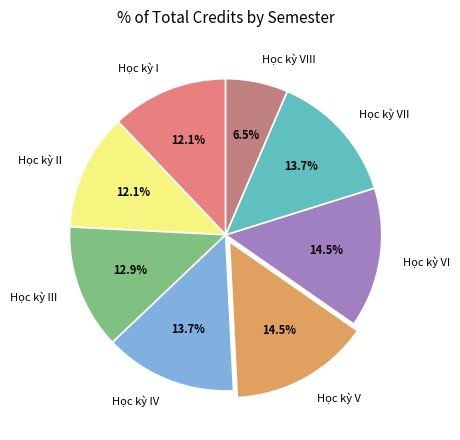

To the nearest percent, what portion does Học kỳ III represent?

13%